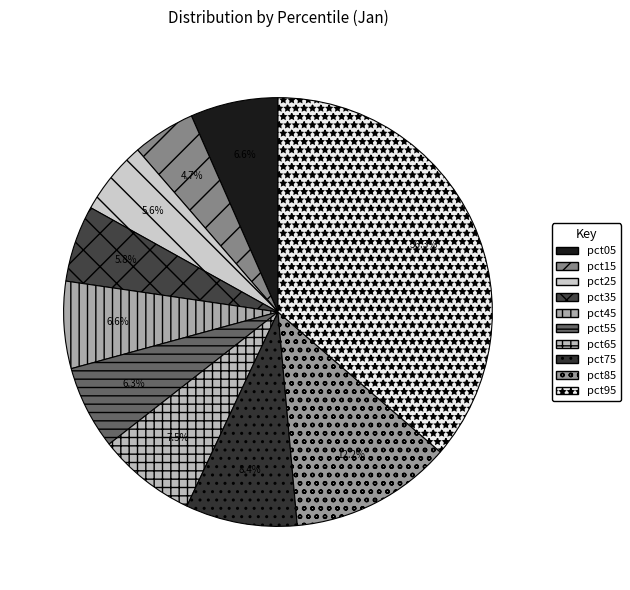

The pct05 slice represents 7% of the pie. True or false?

True